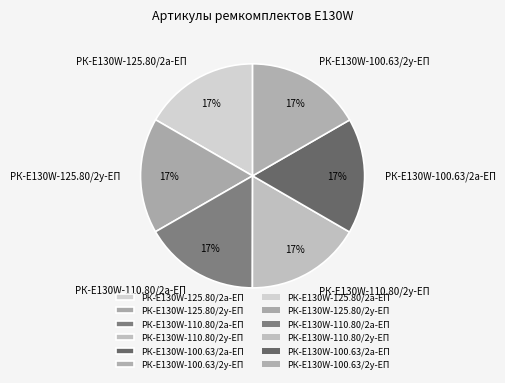

To the nearest percent, what portion does РК-E130W-125.80/2у-ЕП represent?

17%